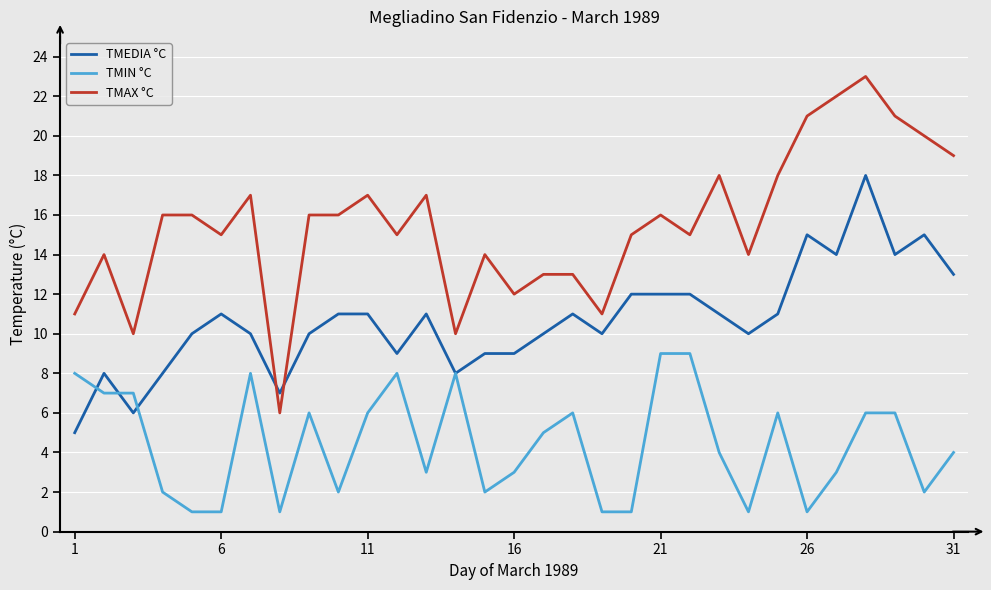

After their last crossing, which series has the higher values: TMEDIA °C or TMAX °C?

TMAX °C